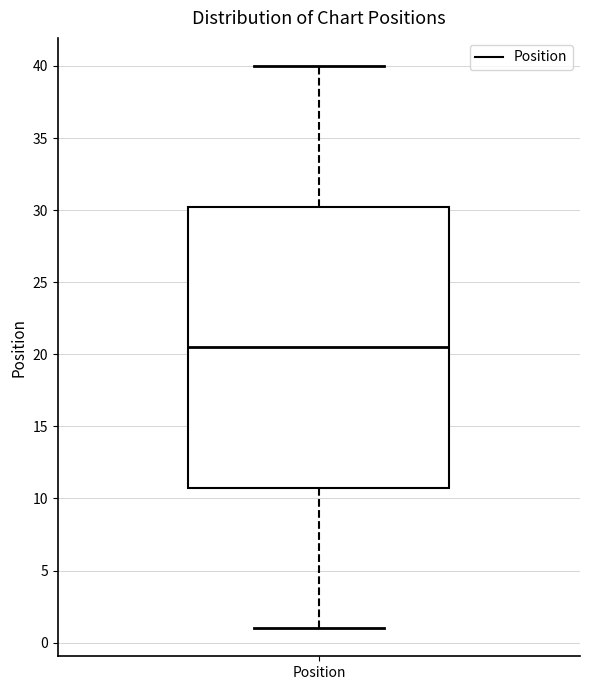

Transcribe this box plot: give where the median line is, the range the box spans, and where the two whiskers end, as read against the y-axis. The values are not printed on the chart, so give them approximately, as read against the axis.

median 20.5, box 11.0 to 30.5, whiskers 1.0 to 40.0